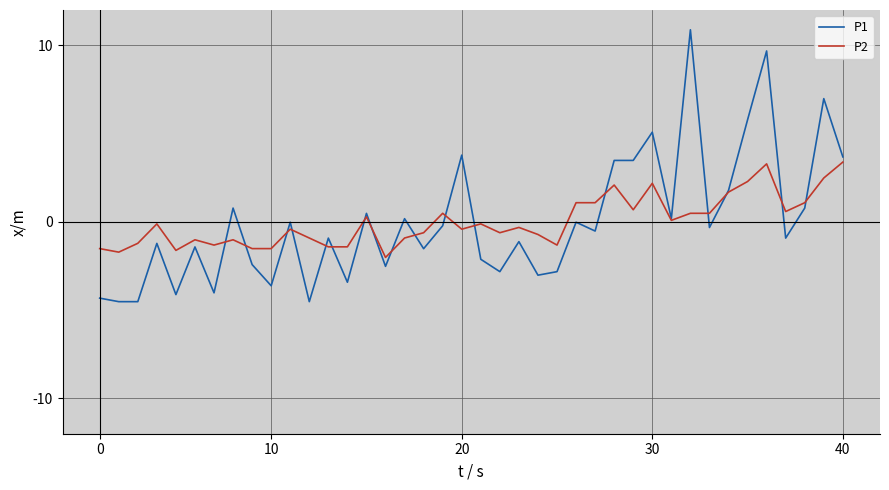

Rank the series by their maximum value, from highest to lowest.

P1, P2